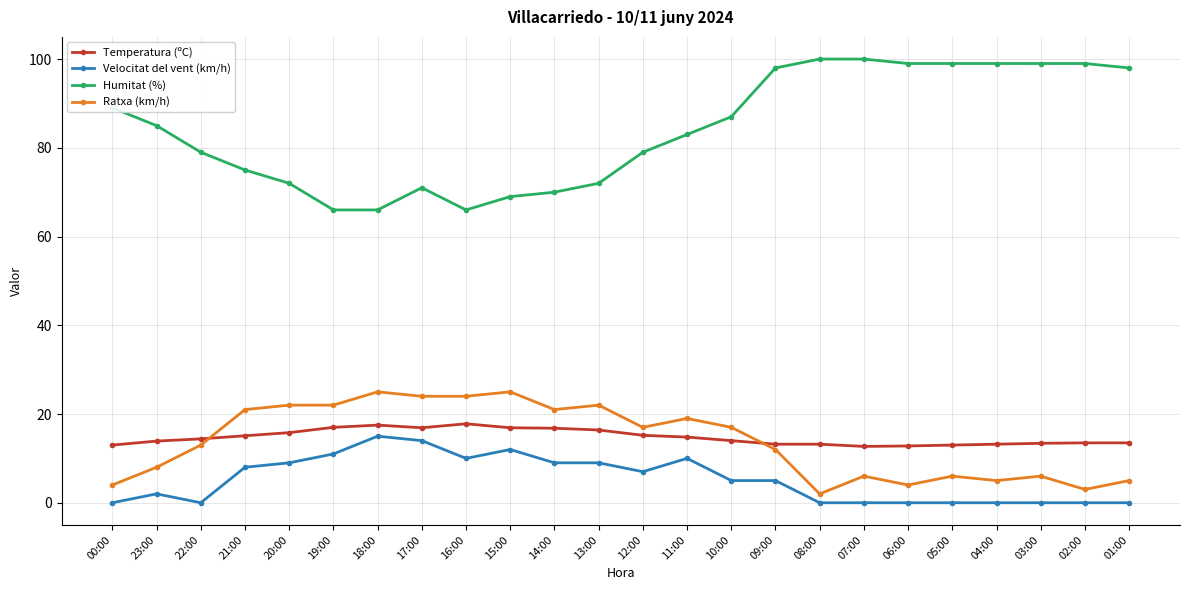

Is this an area chart (filled region under the line)?

No